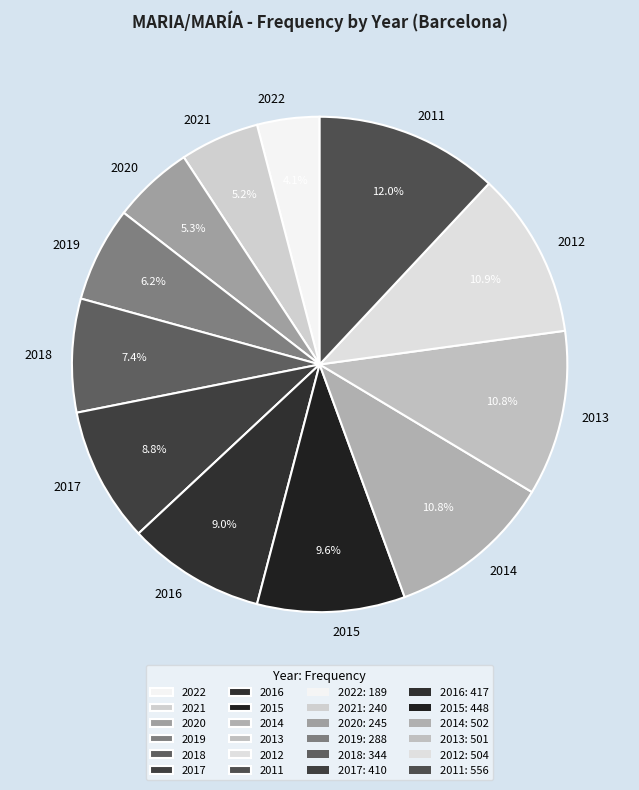

To the nearest percent, what is the combined percentage of 2021 and 2011?

17%